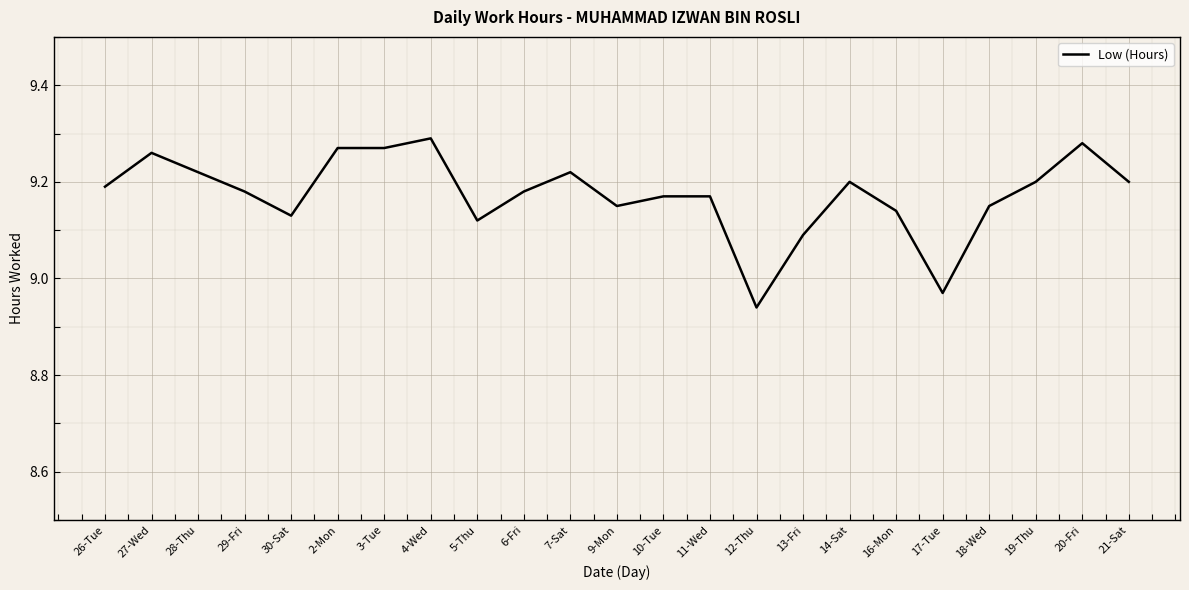

Where is the first local minimum?

30-Sat